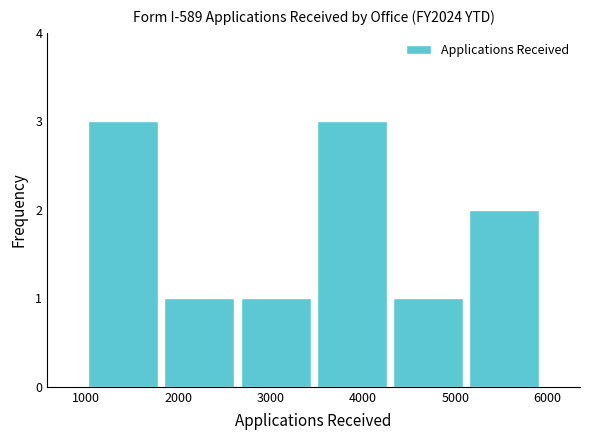

Reading left to right, list every bar in this chart as the range it spans on the x-axis followed by its height. Neither the bar edges nor the heights are printed on the chart, so give them approximately, as read against the axes.

1000 to 1800: 3
1800 to 2600: 1
2600 to 3500: 1
3500 to 4300: 3
4300 to 5100: 1
5100 to 5900: 2